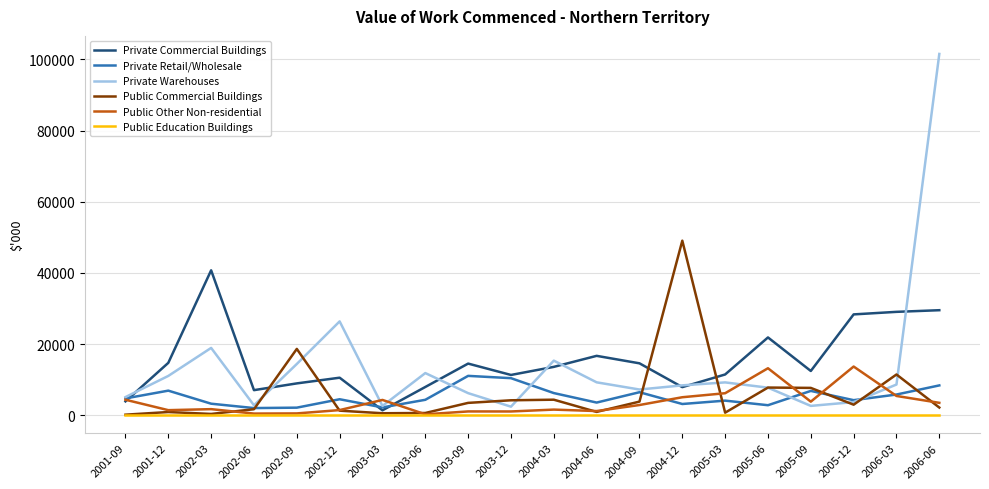

What is the difference between the second highest and second lowest values in the Private Commercial Buildings series?

25623